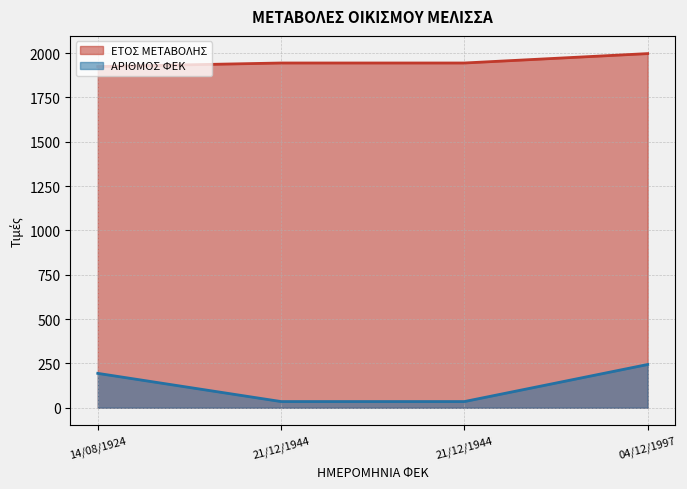

Is the value of ΑΡΙΘΜΟΣ ΦΕΚ at 21/12/1944 greater than the value of ΕΤΟΣ ΜΕΤΑΒΟΛΗΣ at 21/12/1944?

No